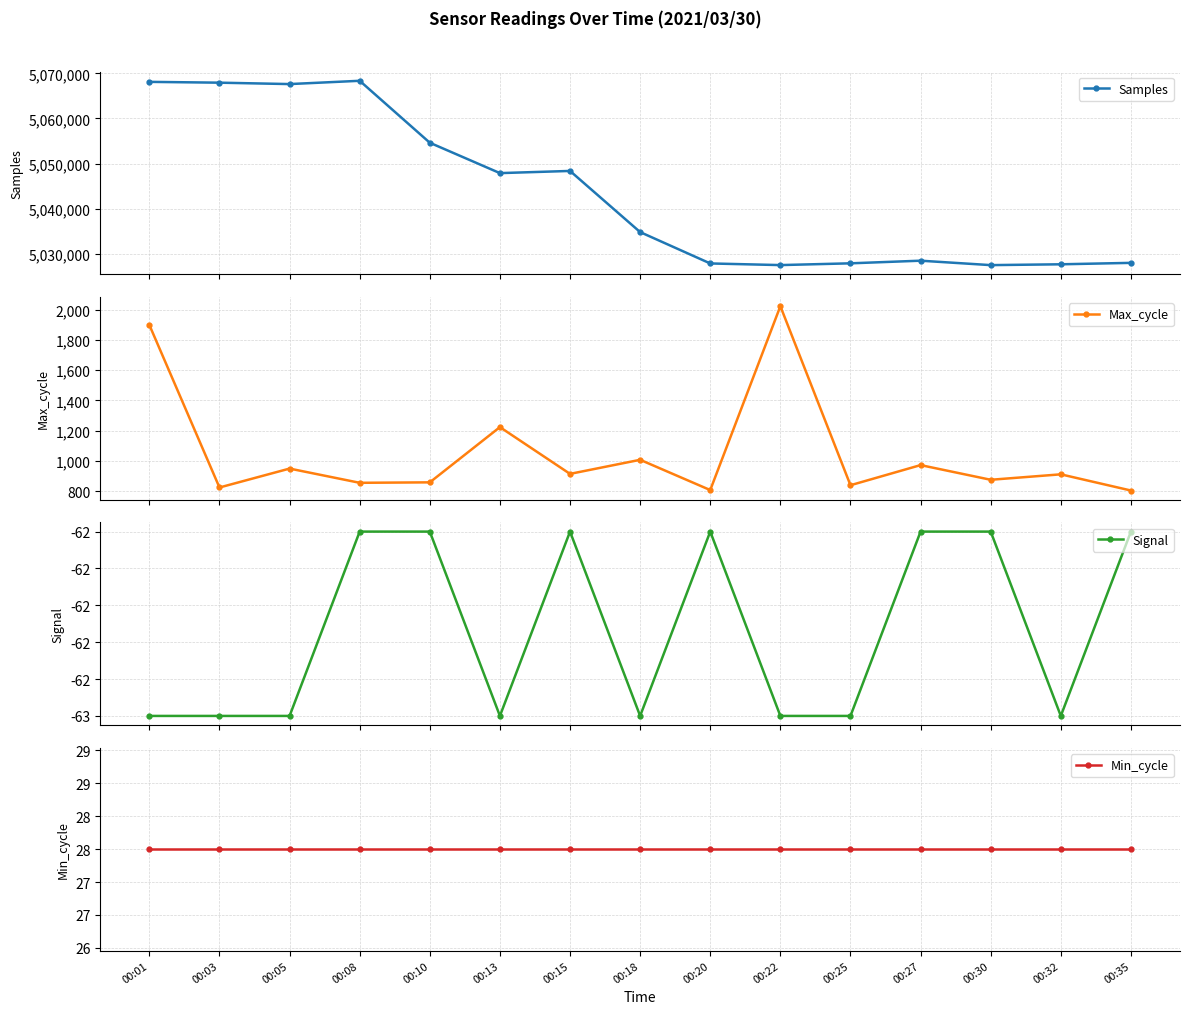

What is the difference between the second highest and minimum values in the Samples series?

40617